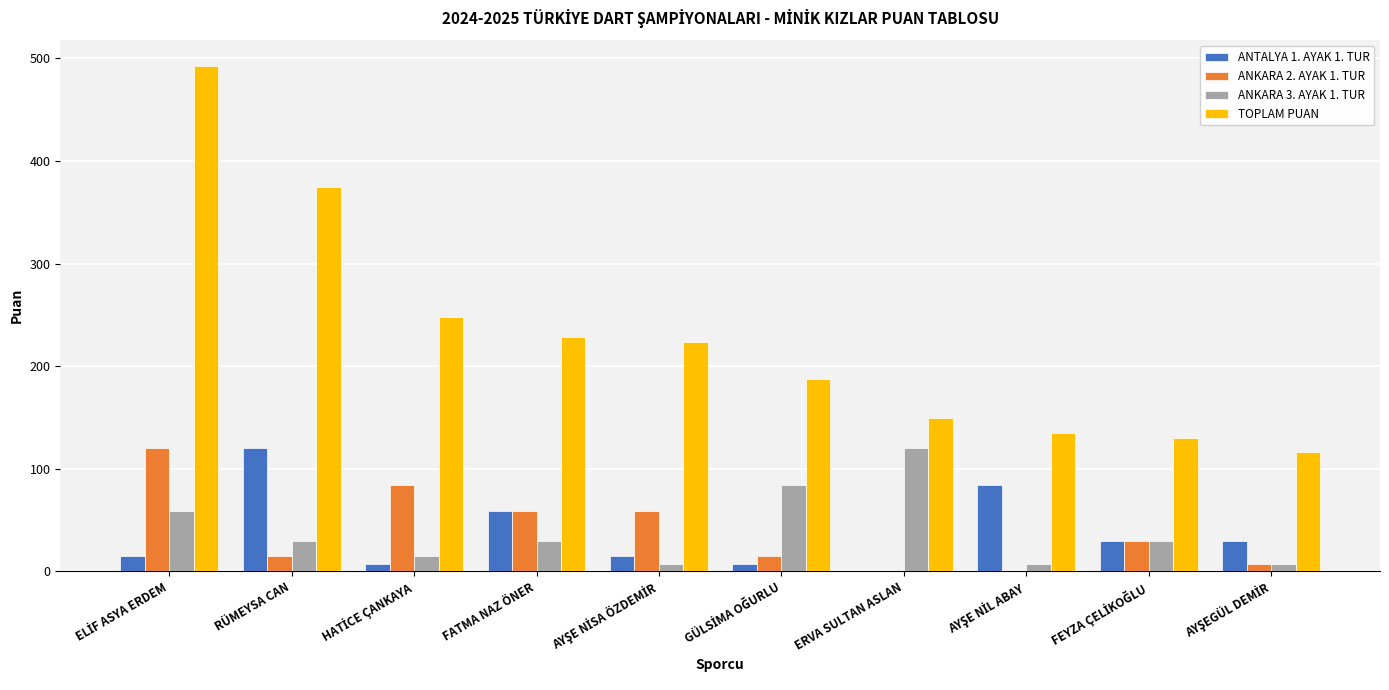

Reading left to right, list all the values displayed in this chart.

ANTALYA 1. AYAK 1. TUR: 15	120	7	59	15	7	0	84	29	29
ANKARA 2. AYAK 1. TUR: 120	15	84	59	59	15	0	0	29	7
ANKARA 3. AYAK 1. TUR: 59	29	15	29	7	84	120	7	29	7
TOPLAM PUAN: 493	375	248	228	223	187	149	135	130	116